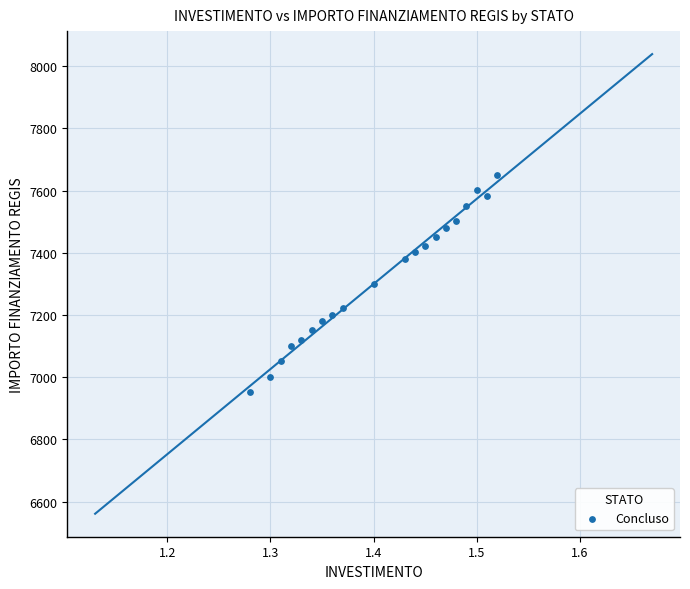

What is the range of Y values (max minus min)?

700